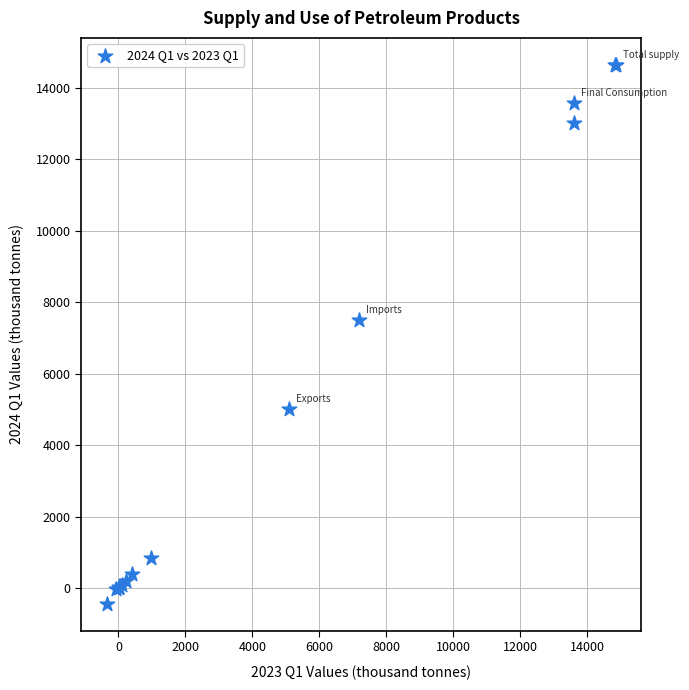

What Y value in the scatter plot is closest to 7097?

7502.8